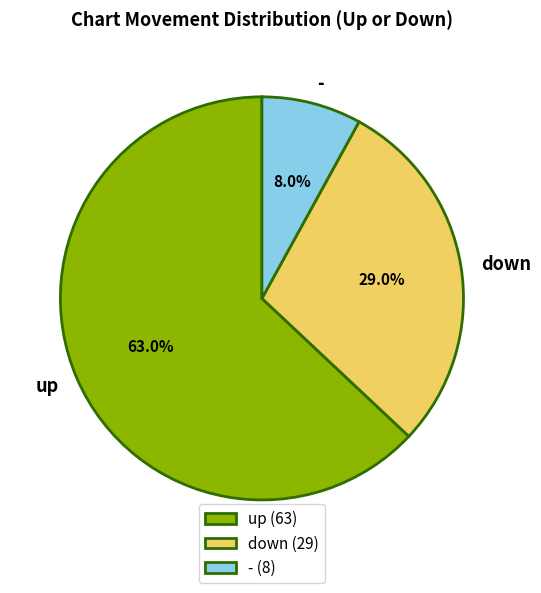

What percentage is NOT represented by down?

71.0%